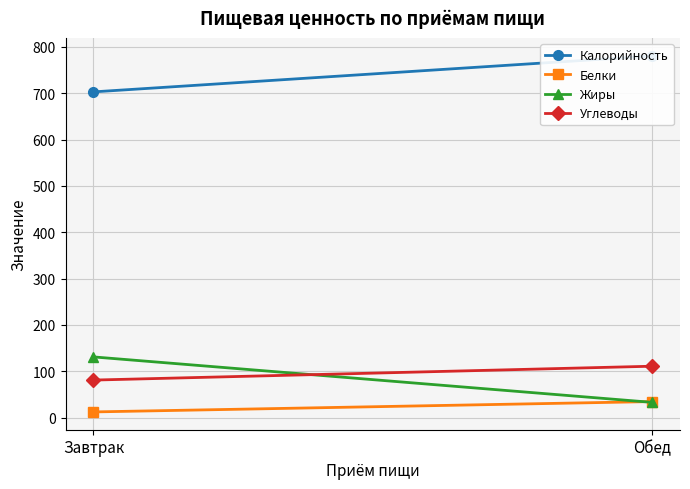

At how many categories does at least one series exceed 469?

2